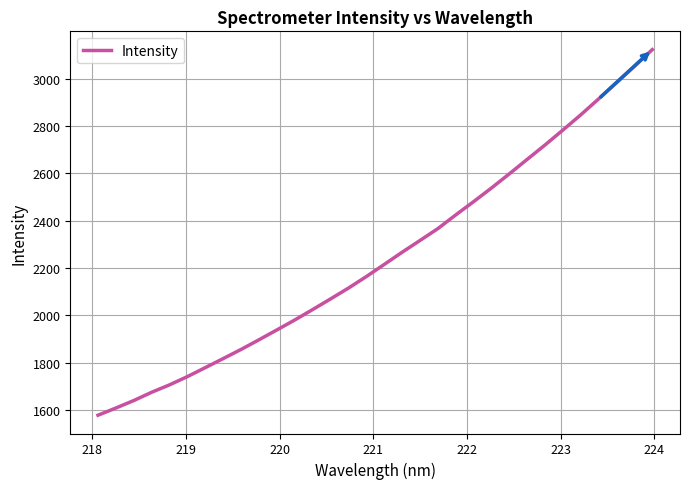

What is the smallest value displayed?

1578.8